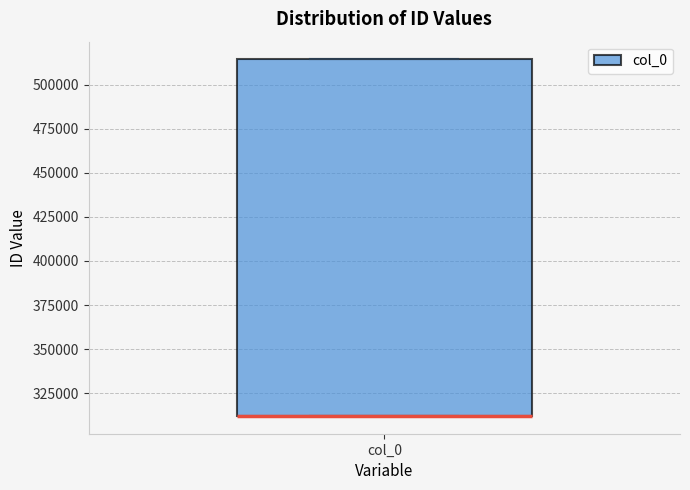

Where is the lower edge of the box for col_0 on the y-axis? The values are not printed on the chart, so give them approximately, as read against the axis.

310000